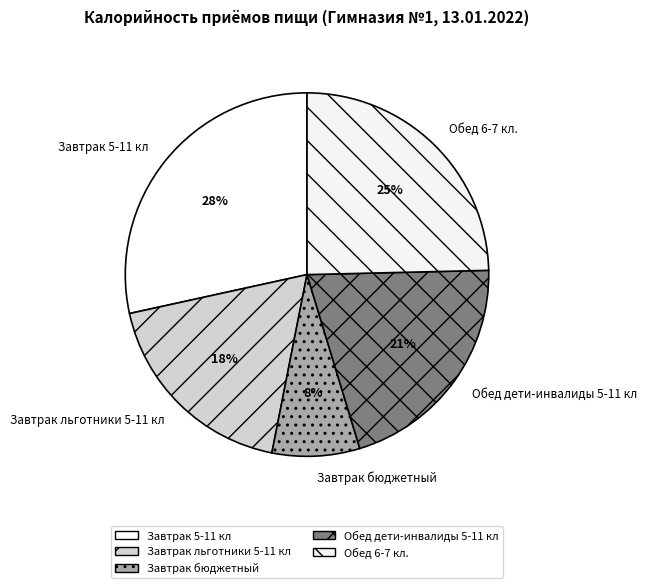

Count the number of slices in the pie.

5